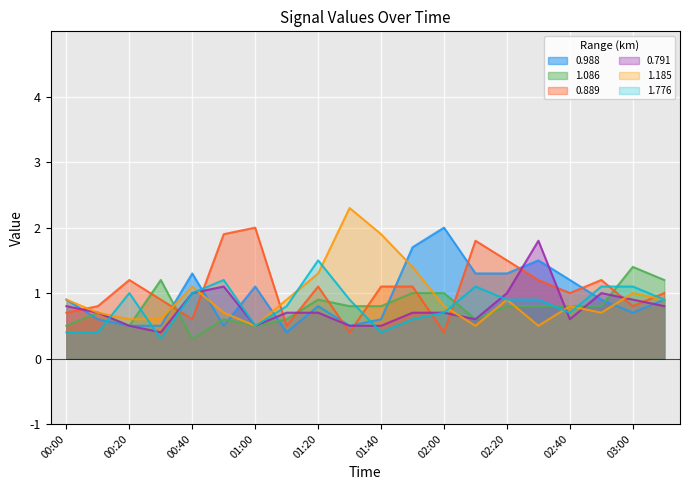

At which label does 1.086 reach its minimum?

00:40